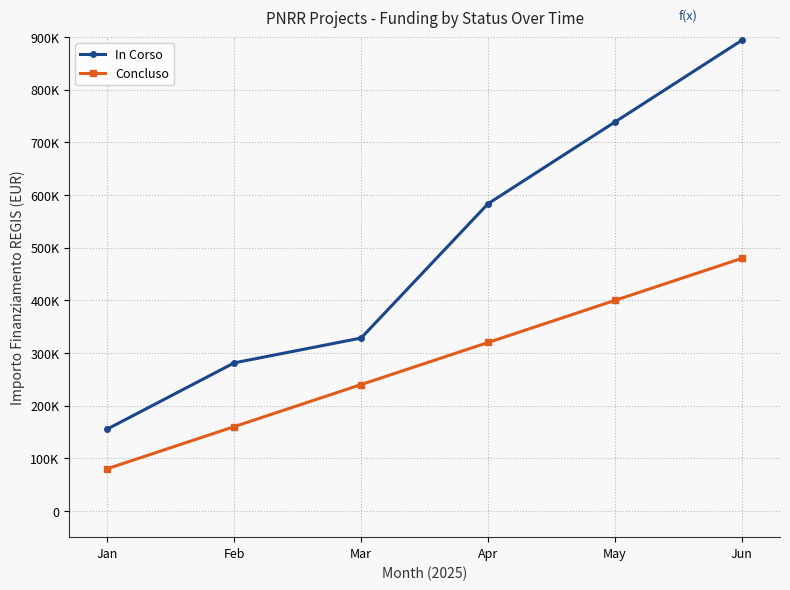

Is this an area chart (filled region under the line)?

No